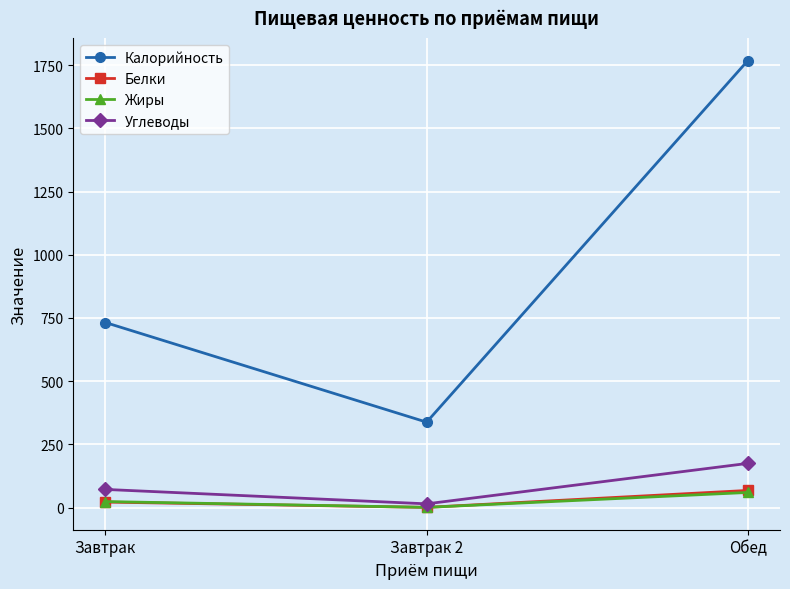

Does the chart display data point markers on the line(s)?

Yes